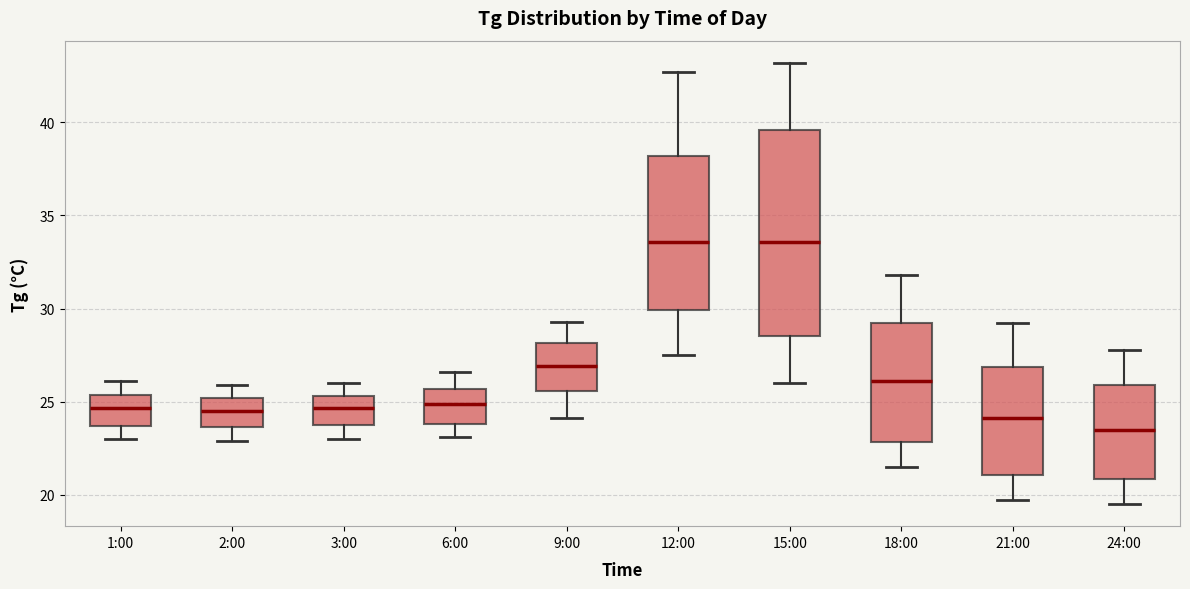

Comparing the boxes themselves (not the whiskers), which one is the tallest?

15:00